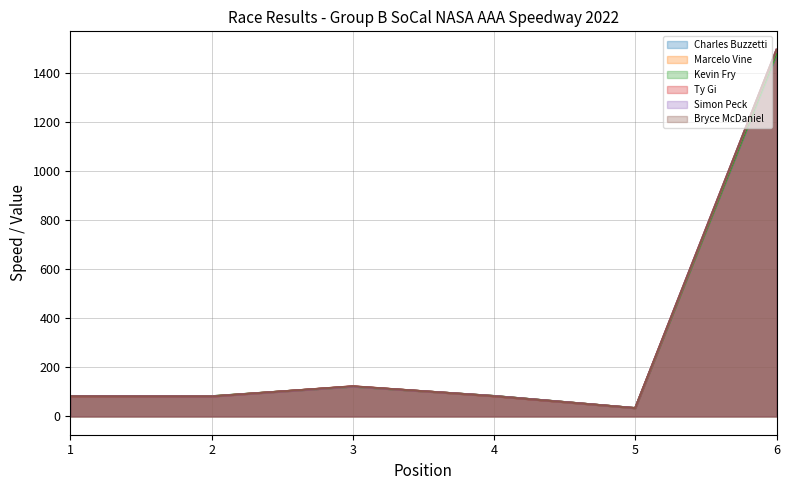

At how many categories does at least one series exceed 480?

1